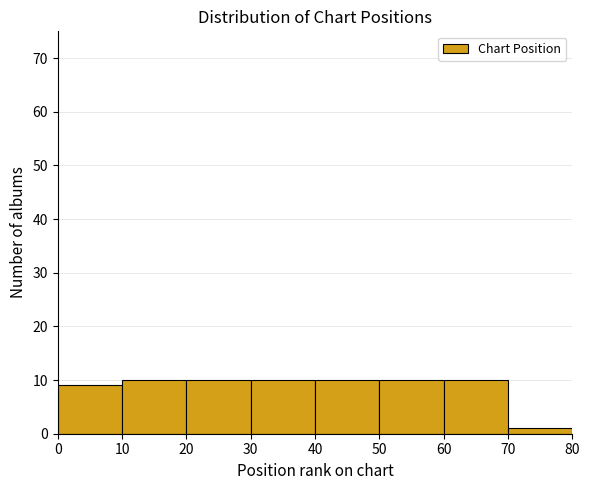

What is the height of the bar covering 20 to 30 on the x-axis? The values are not printed on the chart, so give them approximately, as read against the axis.

10